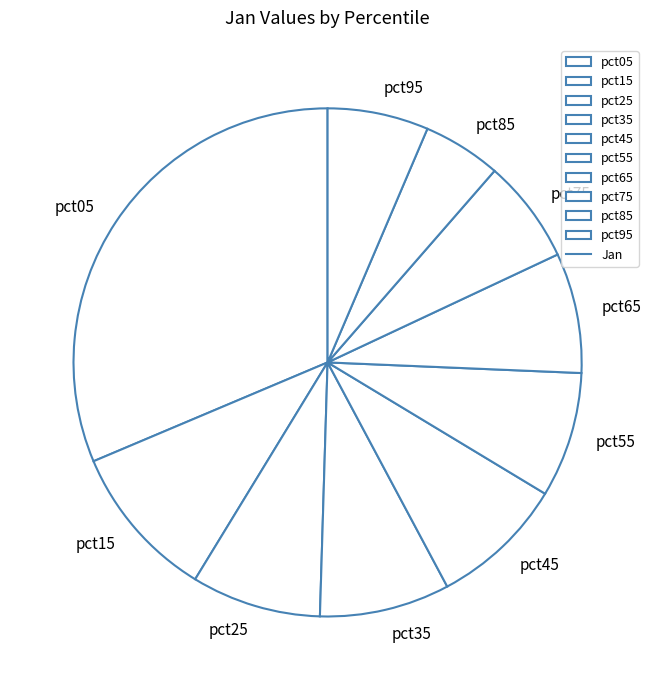

Which has a higher value, pct65 or pct15?

pct15